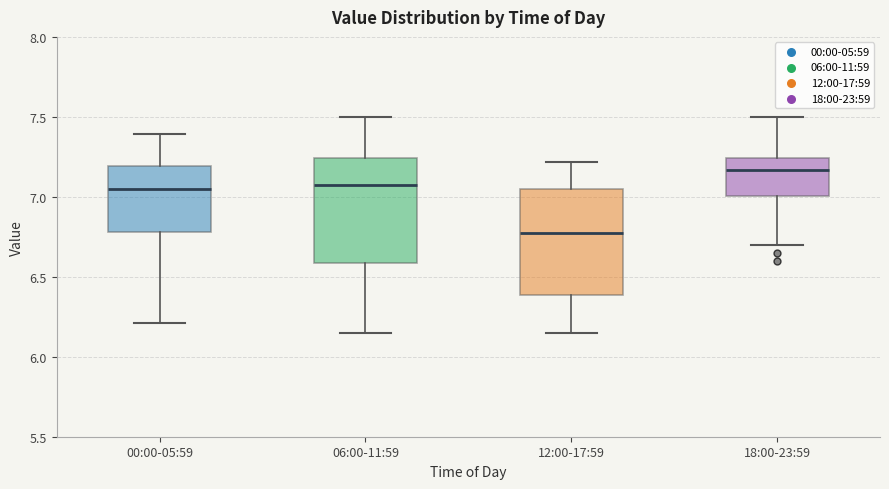

Where is the lower edge of the box for 12:00-17:59 on the y-axis? The values are not printed on the chart, so give them approximately, as read against the axis.

6.40